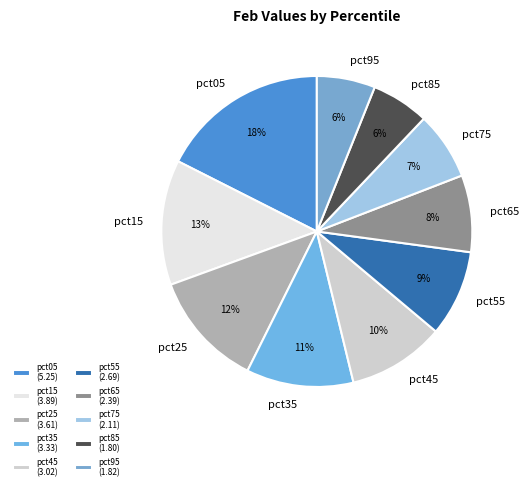

To the nearest percent, what is the difference between the pct65 and pct55 slice percentages?

1%